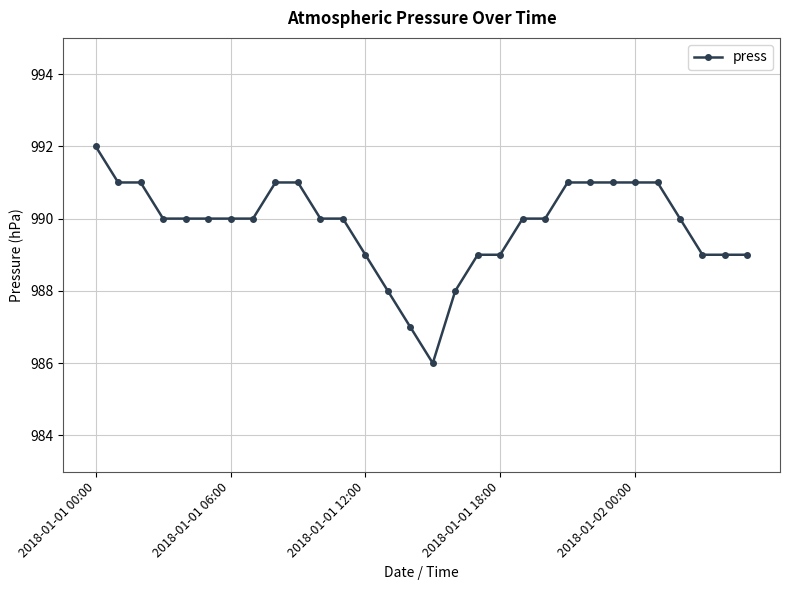

What is the value of the 27th point from the left?

990